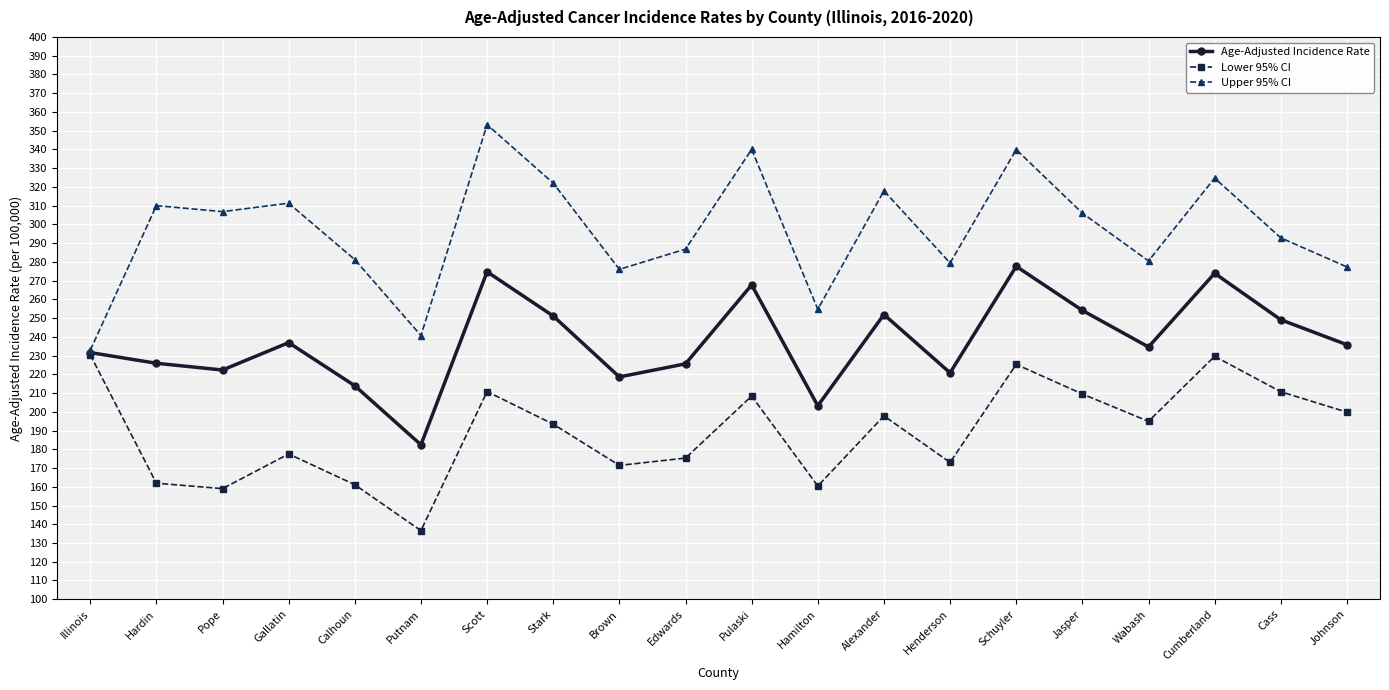

At which label is Age-Adjusted Incidence Rate closest to 230?

Illinois